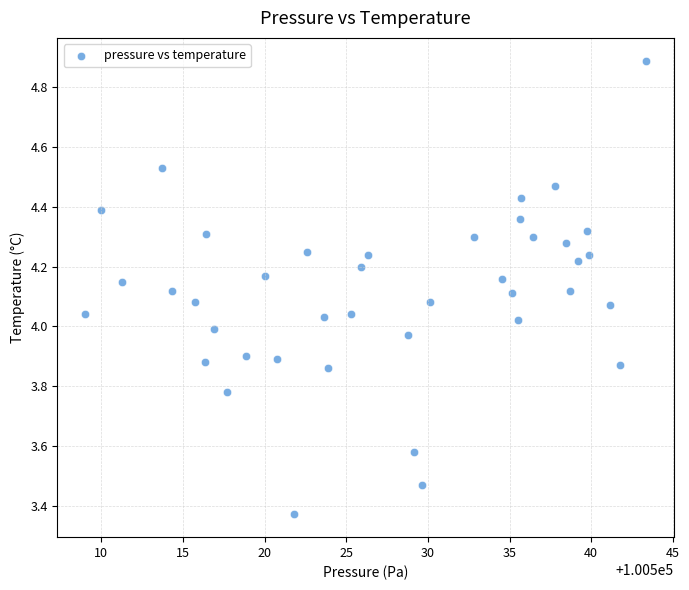

What is the range of Y values (max minus min)?

1.5